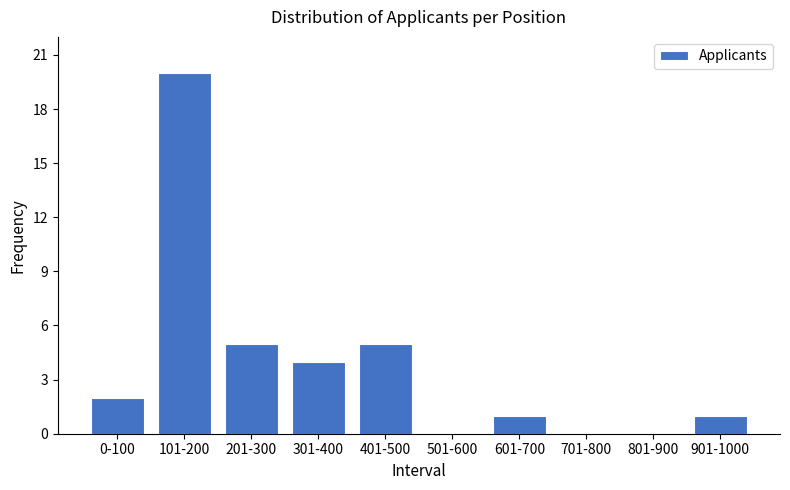

Reading left to right, transcribe all the data shown in this chart.

0-100=2	101-200=20	201-300=5	301-400=4	401-500=5	501-600=0	601-700=1	701-800=0	801-900=0	901-1000=1